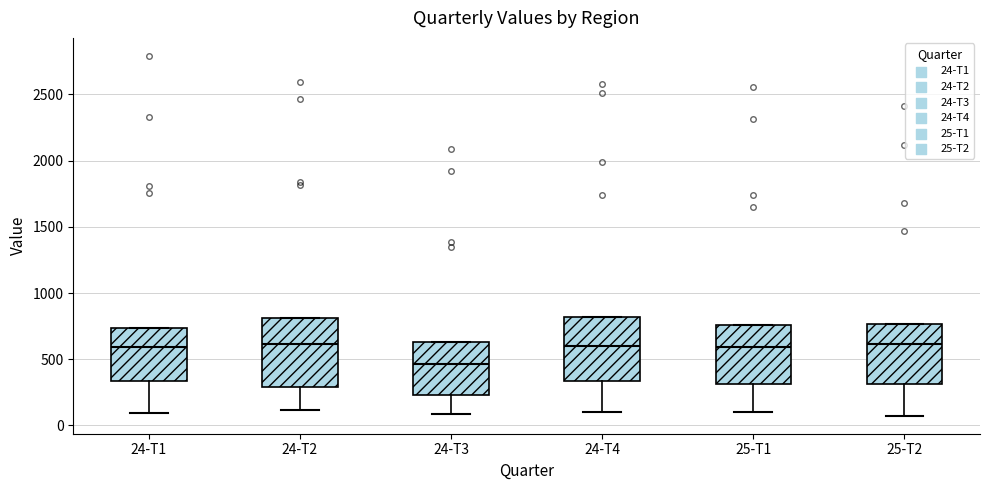

Reading left to right, transcribe this box plot: for each box, give where its median line is, the range the box spans, and where its two whiskers end, as read against the y-axis. The values are not printed on the chart, so give them approximately, as read against the axis.

24-T1: median 600, box 350 to 750, whiskers 100 to 750
24-T2: median 600, box 300 to 800, whiskers 100 to 800
24-T3: median 450, box 250 to 650, whiskers 100 to 650
24-T4: median 600, box 350 to 800, whiskers 100 to 800
25-T1: median 600, box 300 to 750, whiskers 100 to 750
25-T2: median 600, box 300 to 750, whiskers 50 to 750